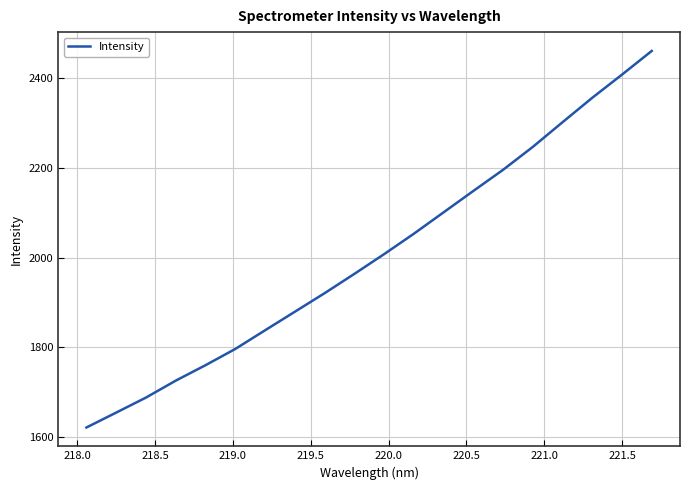

What is the maximum value shown in the chart?

2459.8